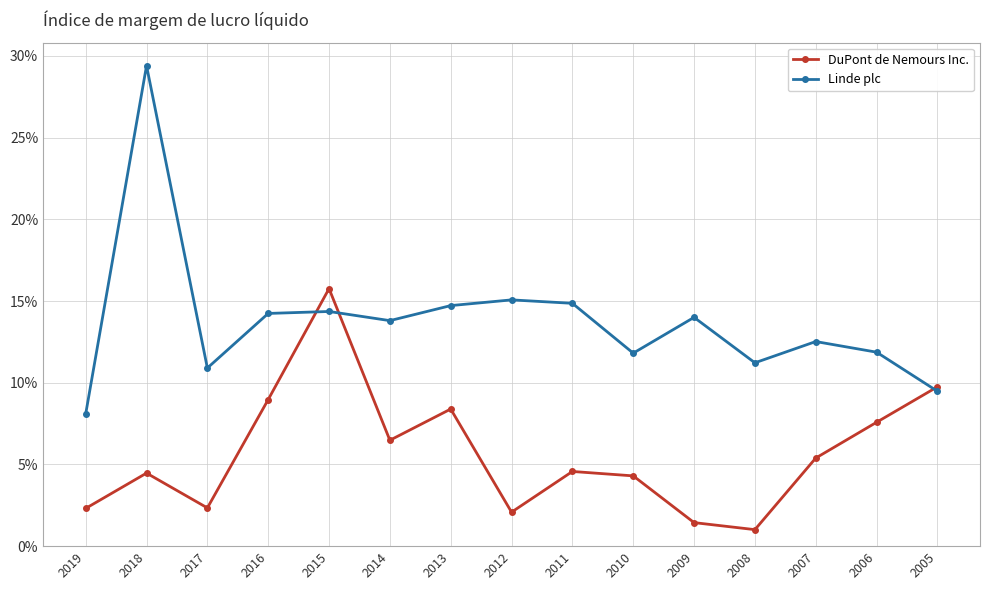

At which label is Linde plc closest to 0?

2019